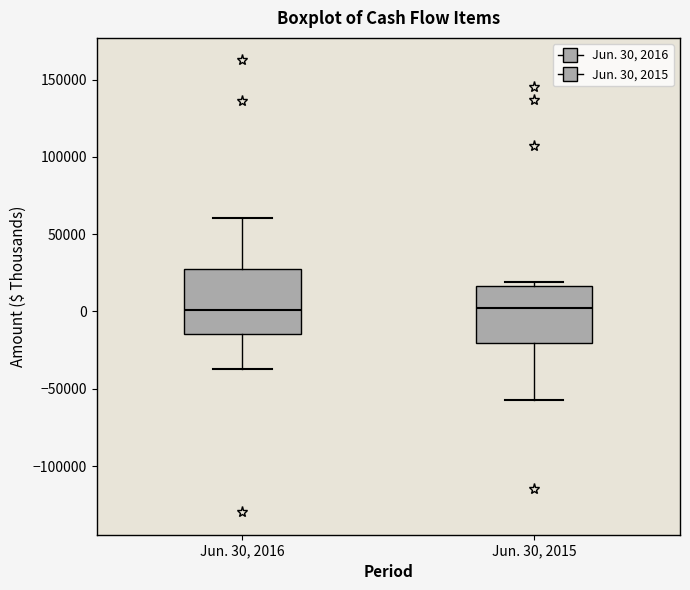

Where is the upper edge of the box for Jun. 30, 2016 on the y-axis? The values are not printed on the chart, so give them approximately, as read against the axis.

25000